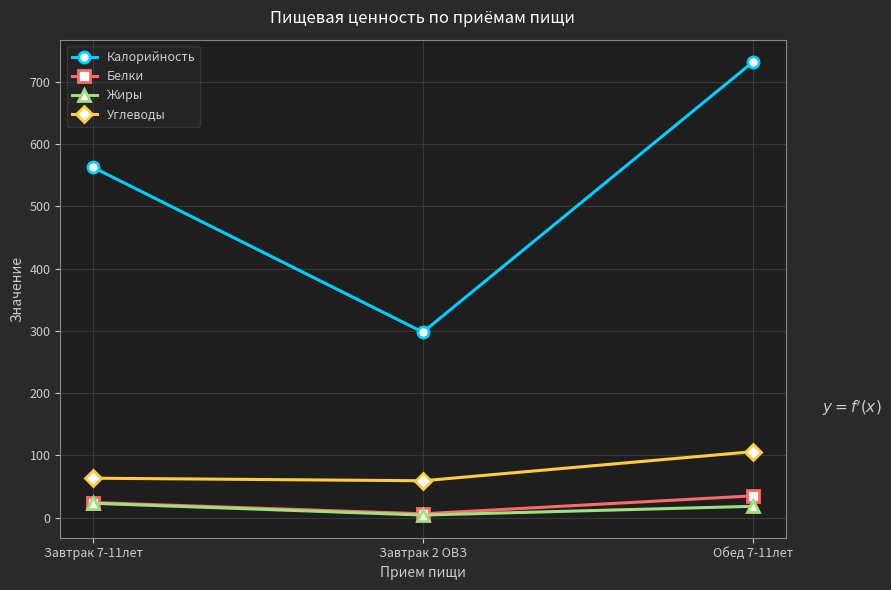

What is the smallest value displayed?

4.0